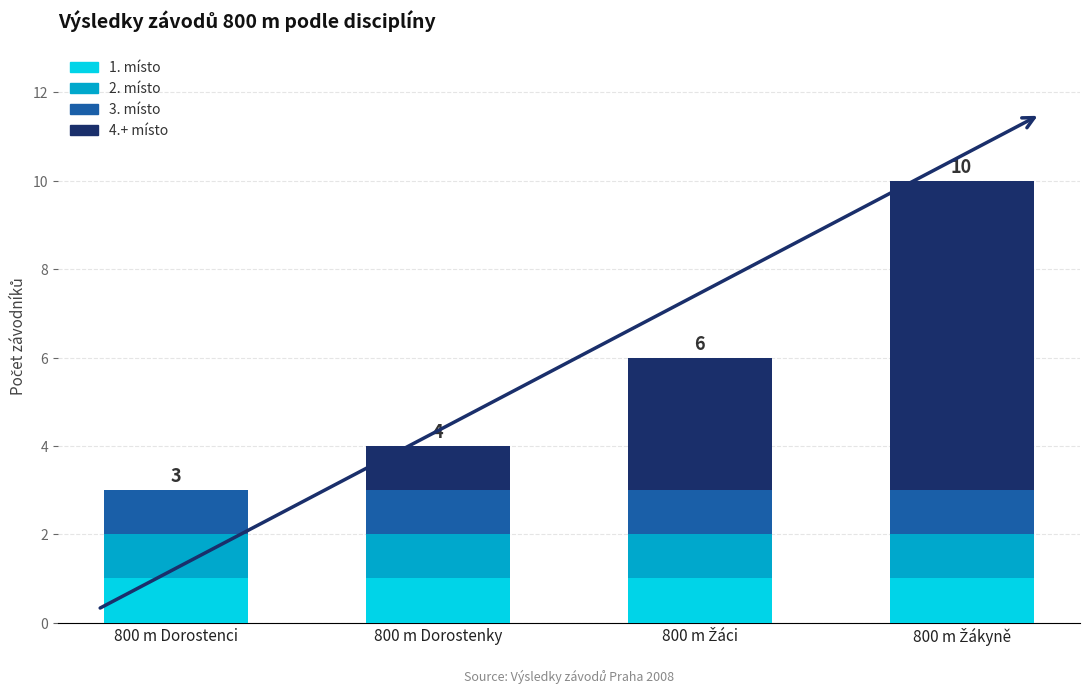

What is the total value across all series at 800 m Dorostenky?

4